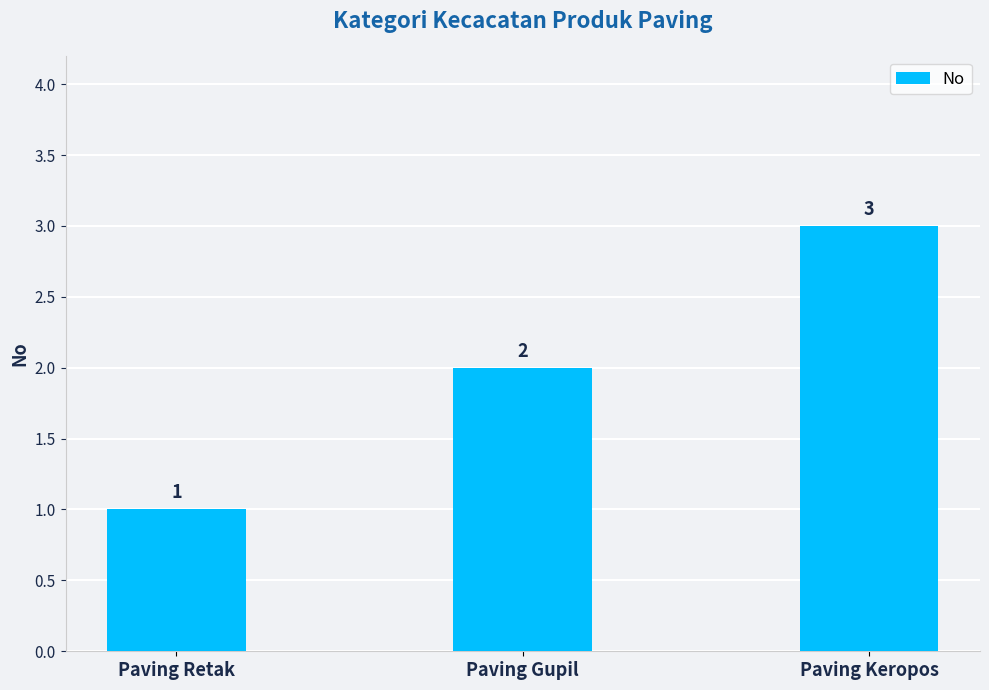

The chart shows a value of 2 at Paving Gupil. True or false?

True